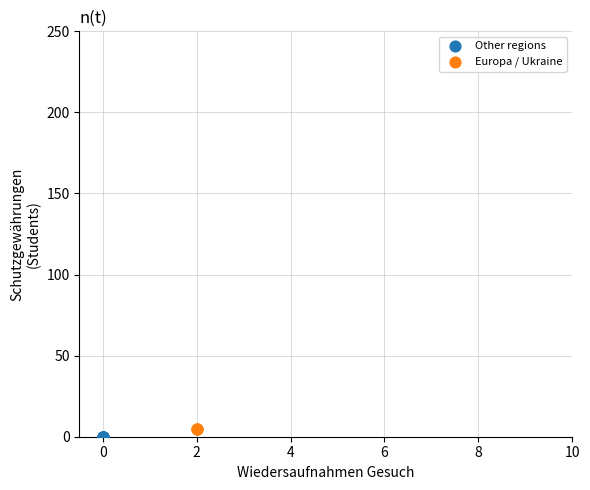

Which series contains the lowest Y value?

Other regions